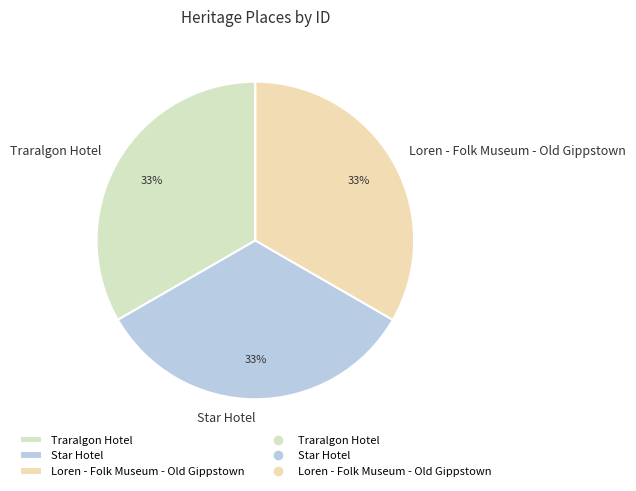

What is the ratio of the value at Traralgon Hotel to the value at Star Hotel?

1.0